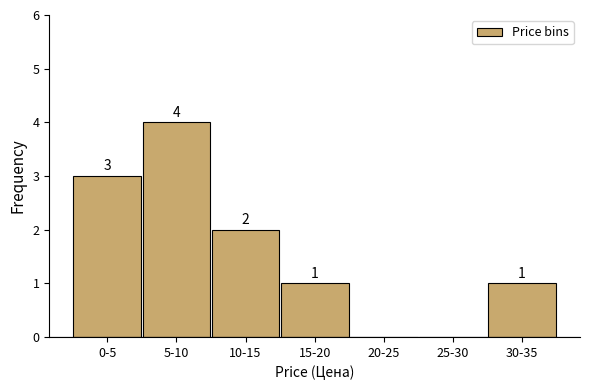

Reading left to right, list all the values displayed in this chart.

0-5=3	5-10=4	10-15=2	15-20=1	20-25=0	25-30=0	30-35=1